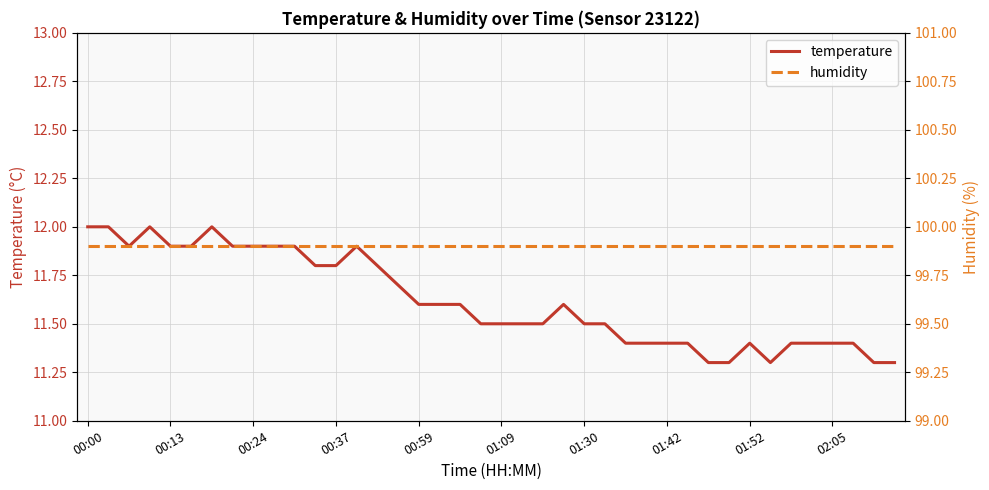

Reading left to right, list all the values displayed in this chart.

temperature: 12.0	12.0	11.9	12.0	11.9	11.9	12.0	11.9	11.9	11.9	11.9	11.8	11.8	11.9	11.8	11.7	11.6	11.6	11.6	11.5	11.5	11.5	11.5	11.6	11.5	11.5	11.4	11.4	11.4	11.4	11.3	11.3	11.4	11.3	11.4	11.4	11.4	11.4	11.3	11.3
humidity: 99.9	99.9	99.9	99.9	99.9	99.9	99.9	99.9	99.9	99.9	99.9	99.9	99.9	99.9	99.9	99.9	99.9	99.9	99.9	99.9	99.9	99.9	99.9	99.9	99.9	99.9	99.9	99.9	99.9	99.9	99.9	99.9	99.9	99.9	99.9	99.9	99.9	99.9	99.9	99.9